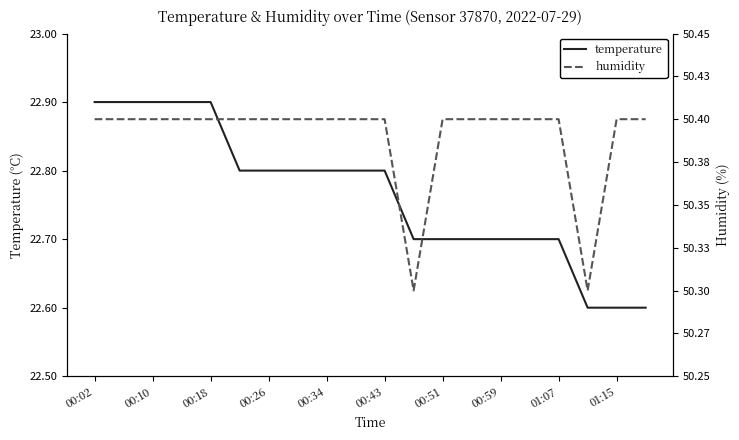

The value of temperature at 00:51 is 22.7. True or false?

True